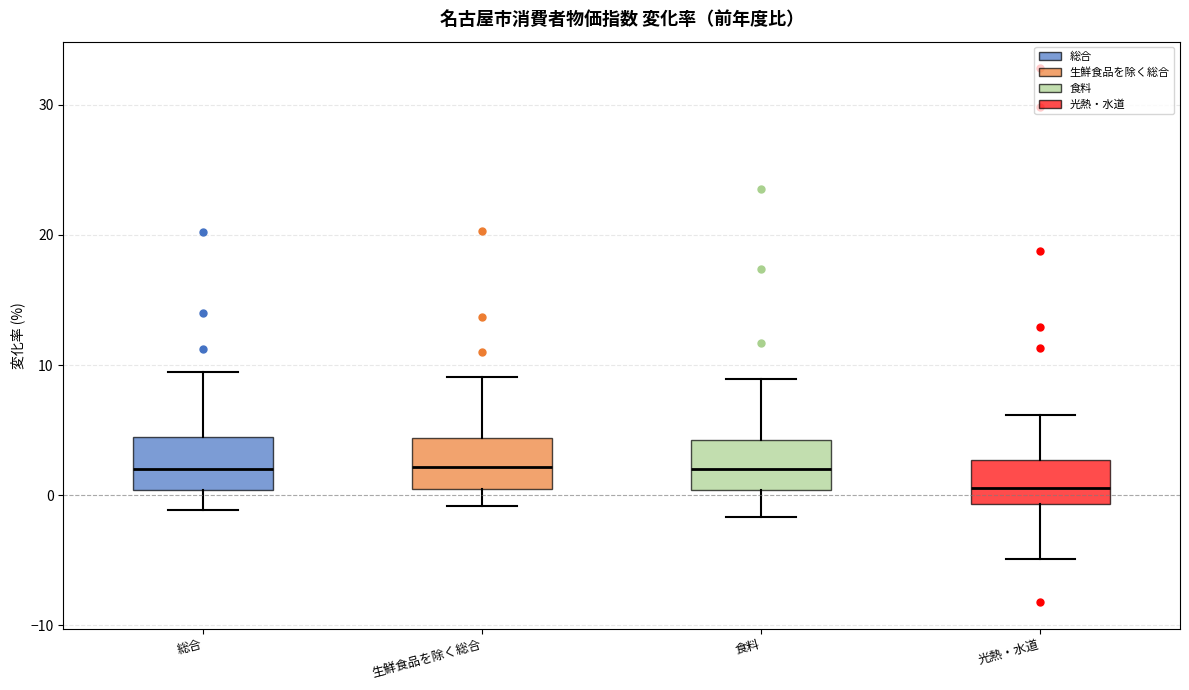

Reading left to right, read every box against the y-axis: the position of its median line, the range the box covers, and the ends of its whiskers. The values are not printed on the chart, so give them approximately, as read against the axis.

総合: median 2, box 0 to 4, whiskers -1 to 10
生鮮食品を除く総合: median 2, box 0 to 4, whiskers -1 to 9
食料: median 2, box 0 to 4, whiskers -2 to 9
光熱・水道: median 1, box -1 to 3, whiskers -5 to 6